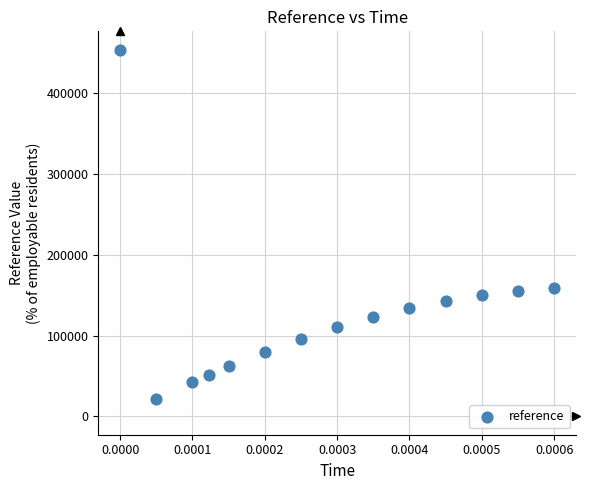

What is the range of Y values (max minus min)?

431444.5